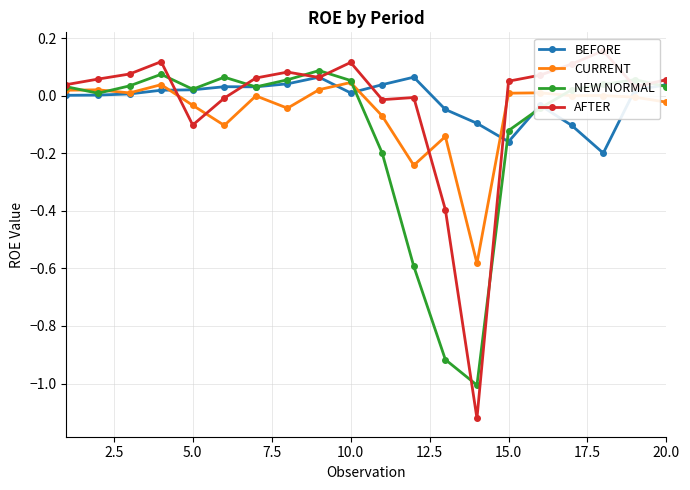

True or false: CURRENT has more than 2 interior local peaks.

True